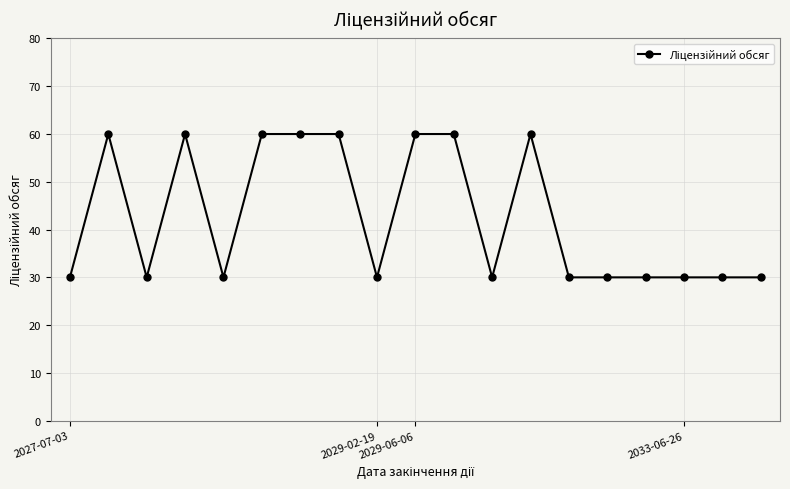

How many series are shown in this chart?

1